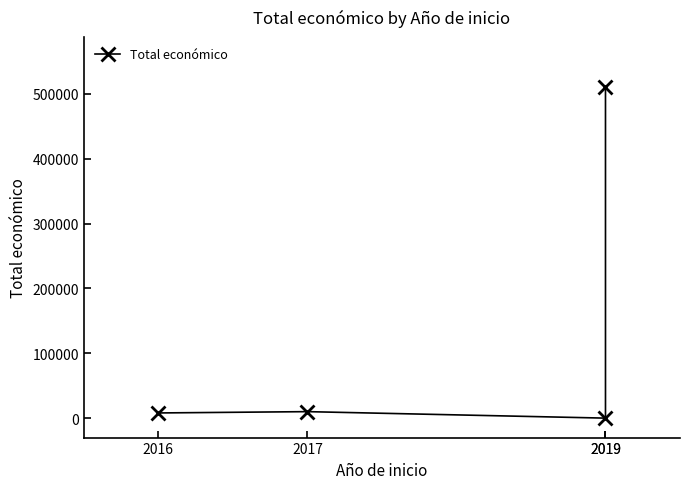

At which label does the data first exceed 10000?

2019